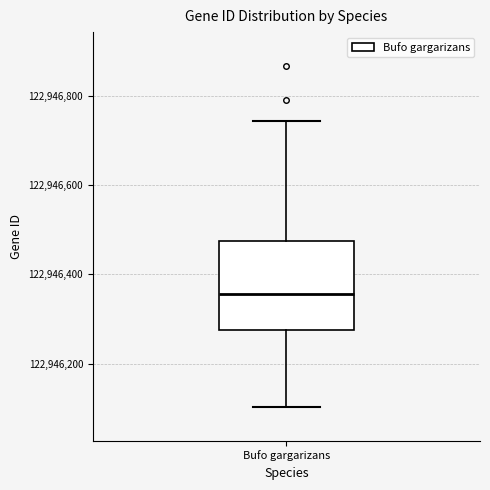

Read this box plot against the y-axis: the position of the median line, the range covered by the box, and the ends of both whiskers. The values are not printed on the chart, so give them approximately, as read against the axis.

median 122946360, box 122946280 to 122946480, whiskers 122946100 to 122946740